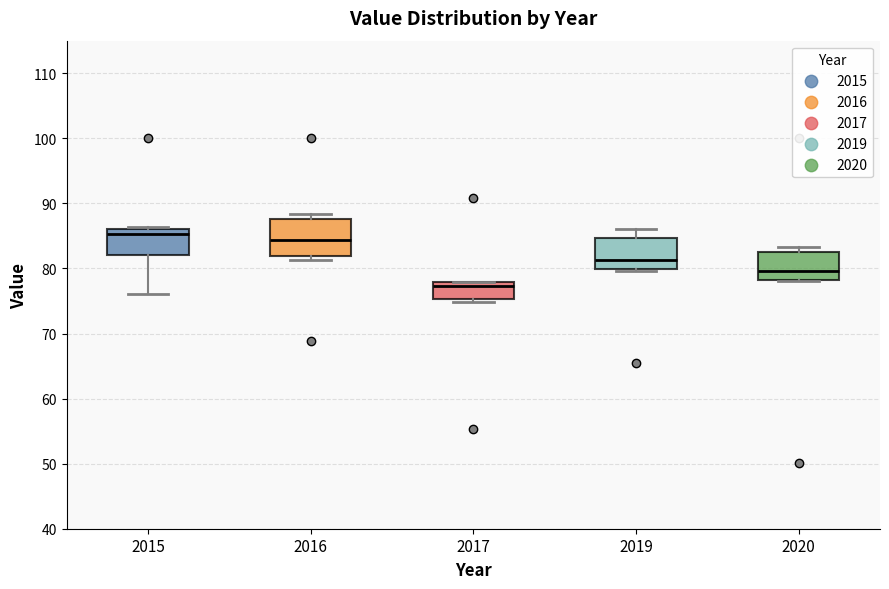

Where is the upper edge of the box at x = 2015 on the y-axis? The values are not printed on the chart, so give them approximately, as read against the axis.

86